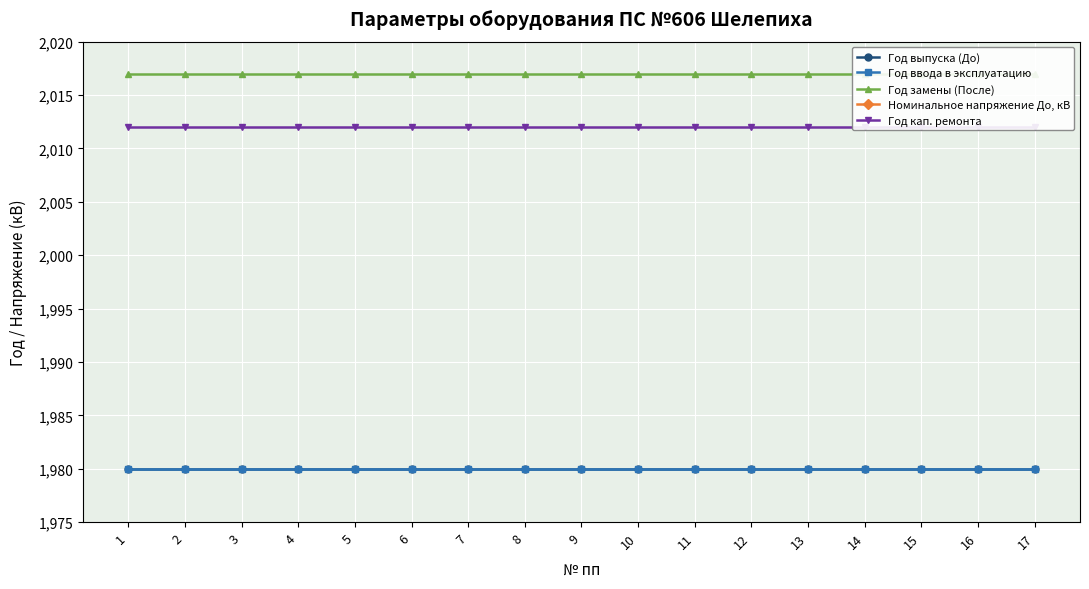

What is the total value across all series at 6?

7999